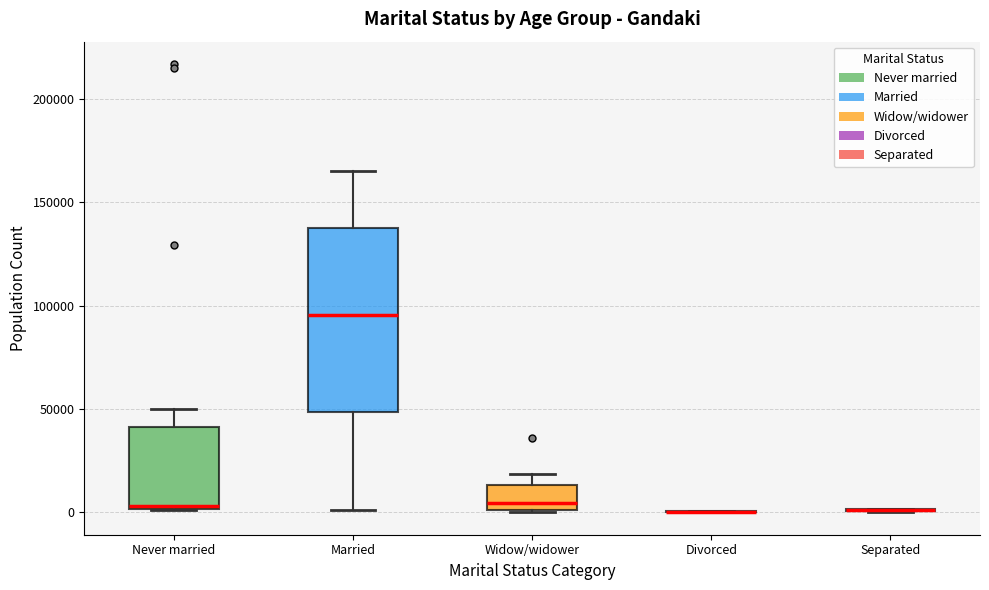

Where is the lower edge of the box for Never married on the y-axis? The values are not printed on the chart, so give them approximately, as read against the axis.

0